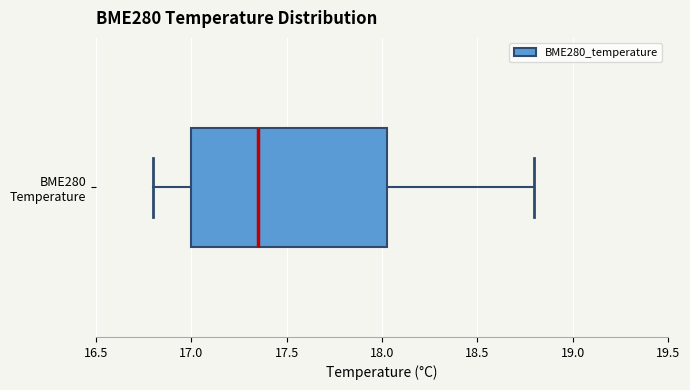

Read this box plot against the x-axis: the position of the median line, the range covered by the box, and the ends of both whiskers. The values are not printed on the chart, so give them approximately, as read against the axis.

median 17.35, box 17.00 to 18.05, whiskers 16.80 to 18.80